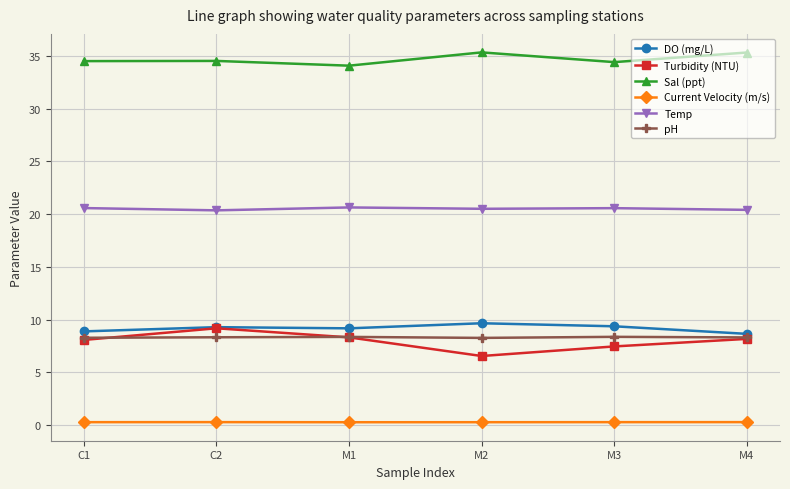

What is the label of the 1st point from the left?

C1